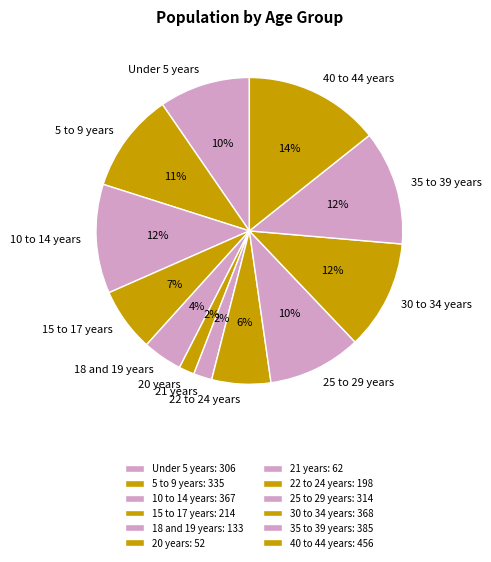

Which slice is the largest?

40 to 44 years